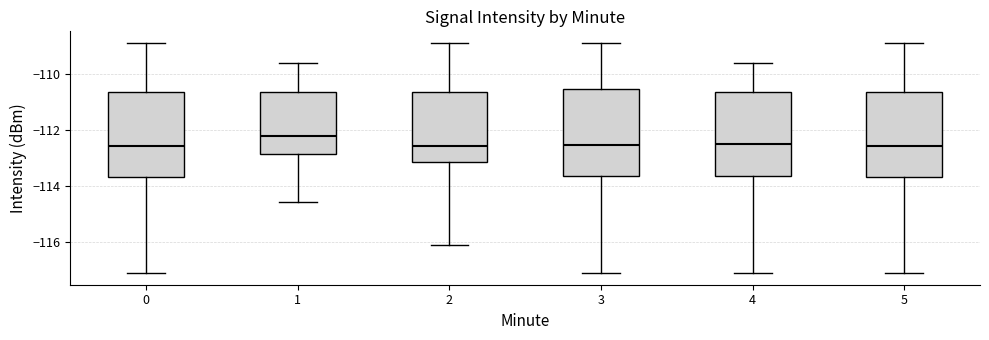

Which box has the highest median line?

1